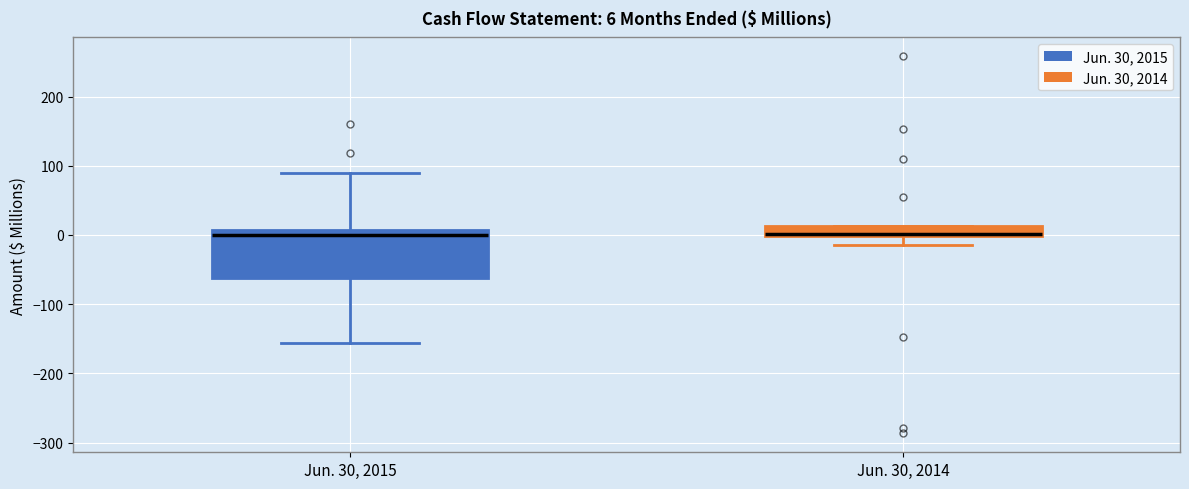

Comparing the boxes themselves (not the whiskers), which one is the tallest?

Jun. 30, 2015